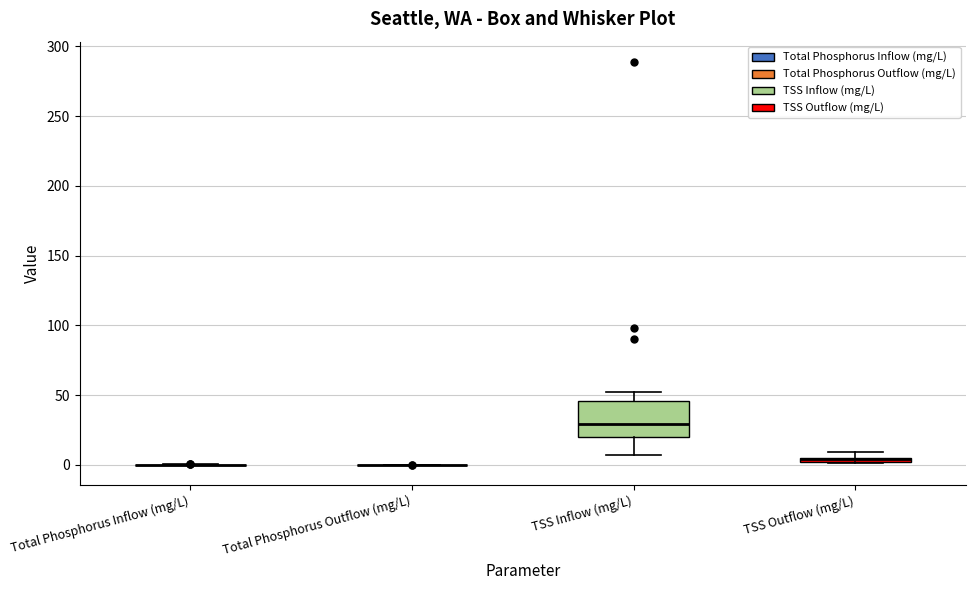

Which box is the tallest, from its lower edge to its upper edge?

TSS Inflow (mg/L)